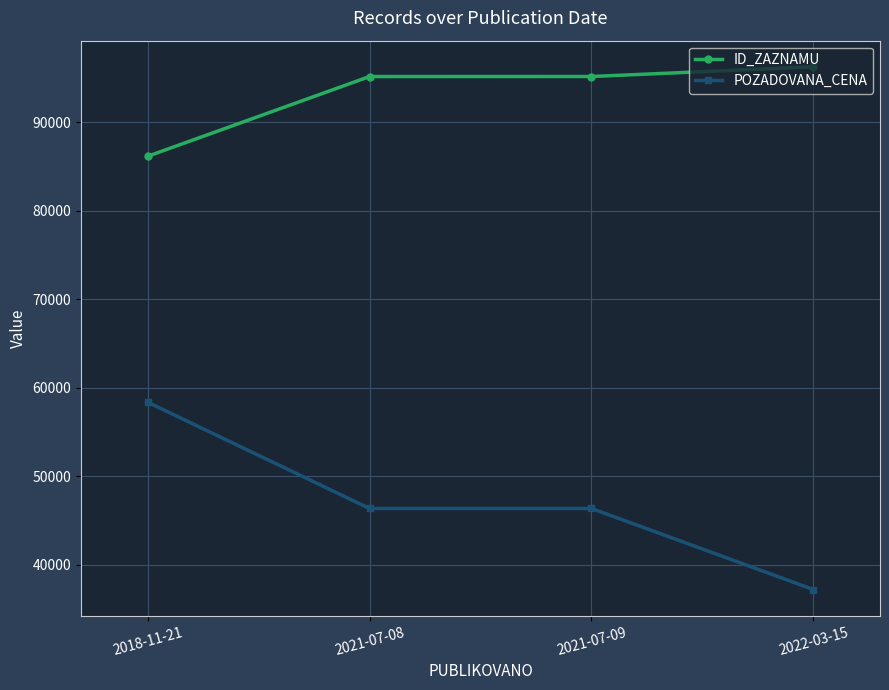

Between 2018-11-21 and 2021-07-09, which series saw the biggest shift?

POZADOVANA_CENA